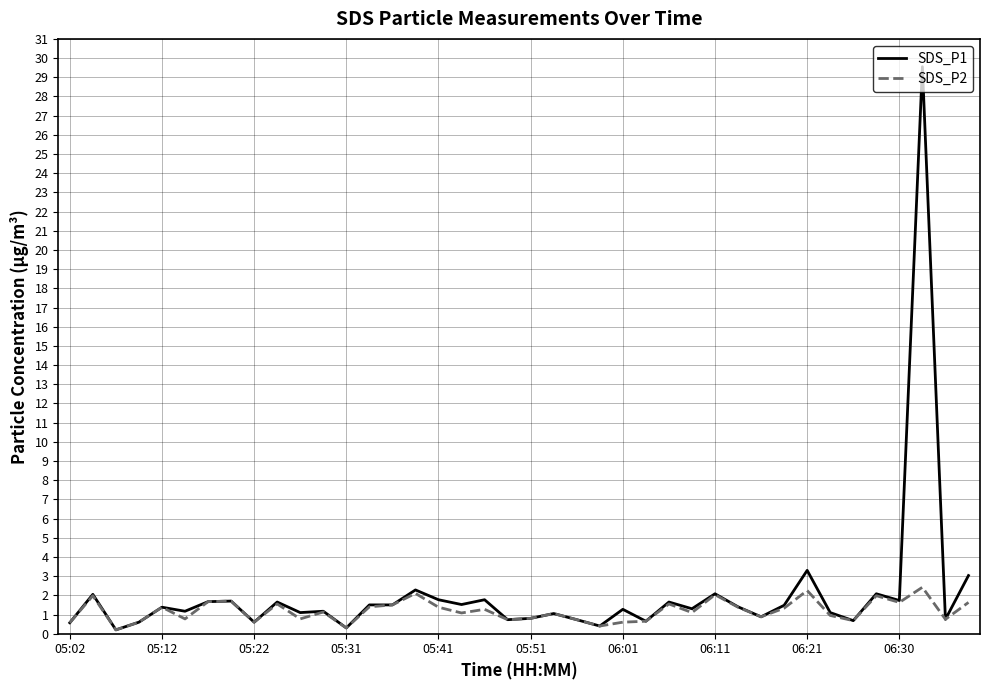

What is the maximum value shown in the chart?

29.6